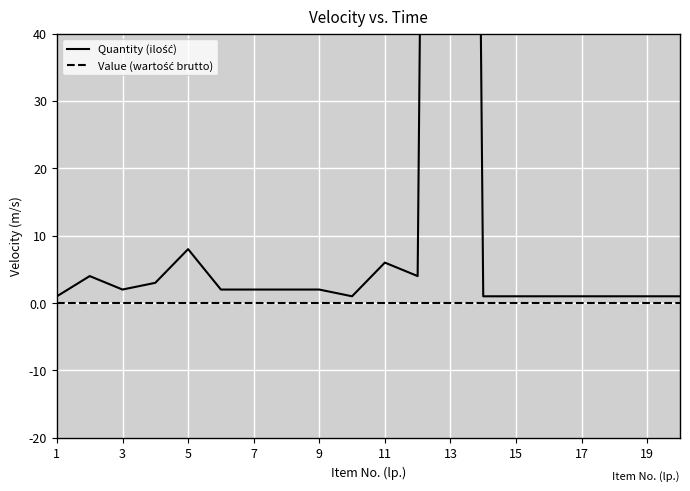

In Quantity (ilość), how many points are higher than both neighbors (excluding endpoints)?

4